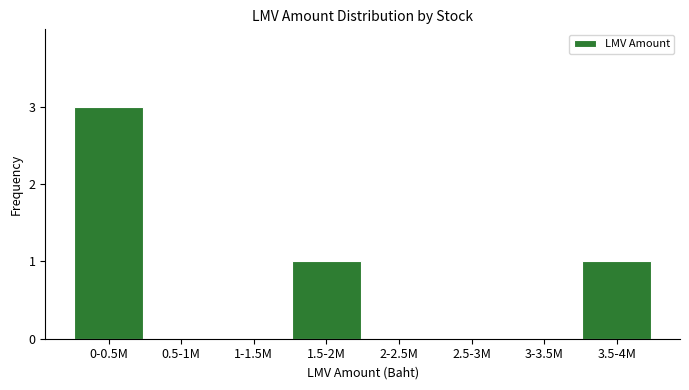

Reading left to right, list all the values displayed in this chart.

0-0.5M=3	0.5-1M=0	1-1.5M=0	1.5-2M=1	2-2.5M=0	2.5-3M=0	3-3.5M=0	3.5-4M=1